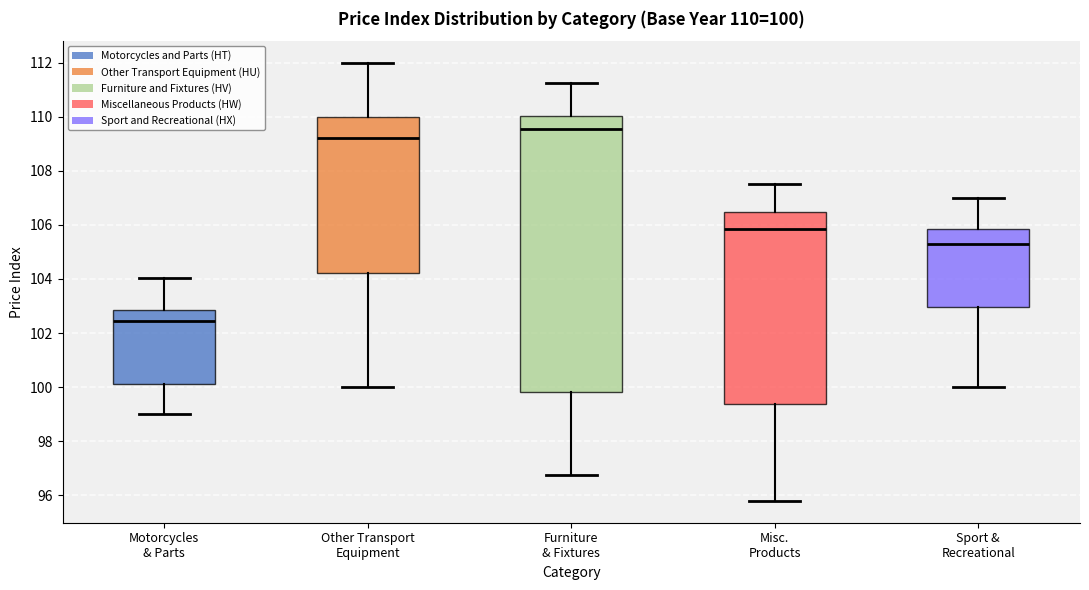

Which box is the tallest, from its lower edge to its upper edge?

Furniture & Fixtures